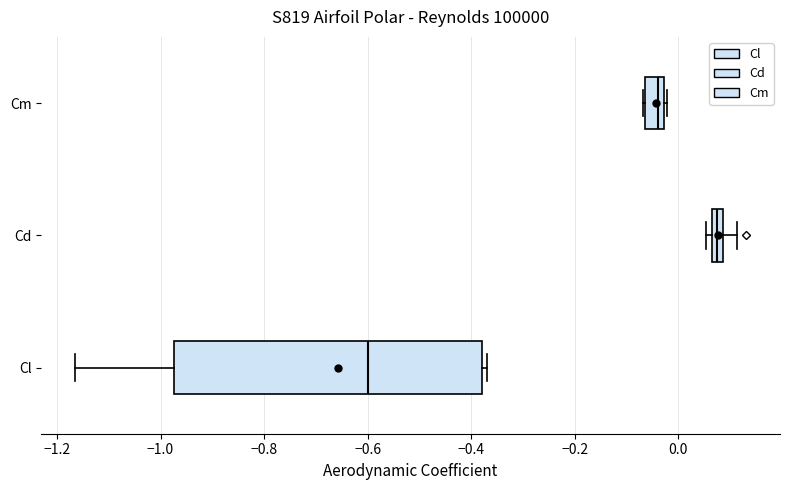

Comparing the boxes themselves (not the whiskers), which one is the widest?

Cl